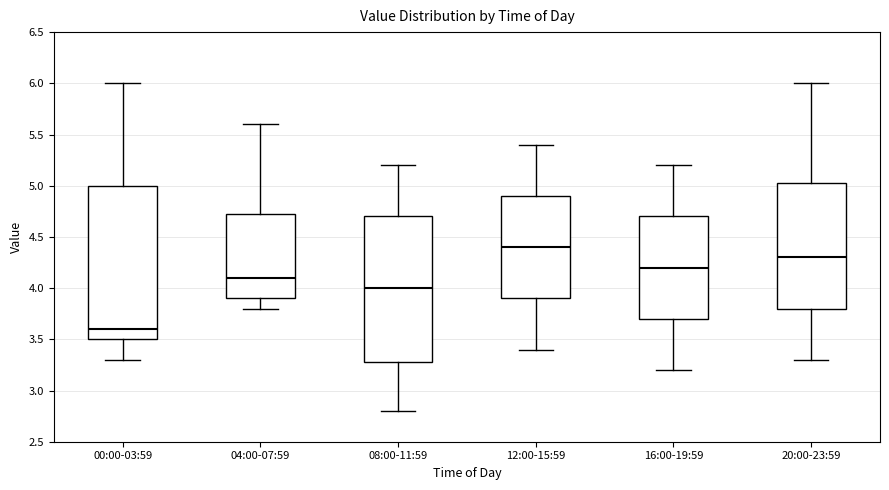

Reading left to right, read every box against the y-axis: the position of its median line, the range the box covers, and the ends of its whiskers. The values are not printed on the chart, so give them approximately, as read against the axis.

00:00-03:59: median 3.60, box 3.50 to 5.00, whiskers 3.30 to 6.00
04:00-07:59: median 4.10, box 3.90 to 4.75, whiskers 3.80 to 5.60
08:00-11:59: median 4.00, box 3.30 to 4.70, whiskers 2.80 to 5.20
12:00-15:59: median 4.40, box 3.90 to 4.90, whiskers 3.40 to 5.40
16:00-19:59: median 4.20, box 3.70 to 4.70, whiskers 3.20 to 5.20
20:00-23:59: median 4.30, box 3.80 to 5.05, whiskers 3.30 to 6.00